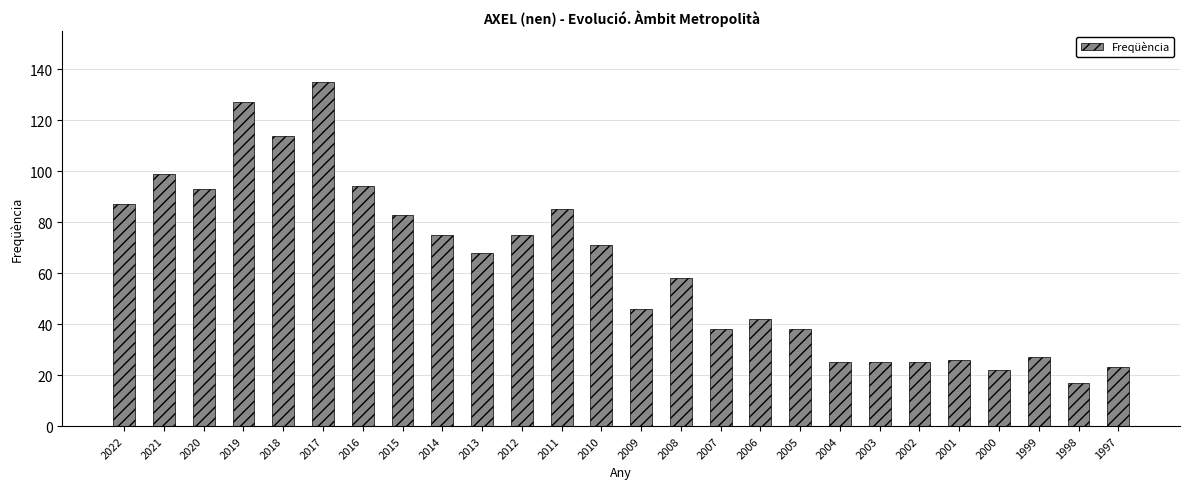

Which has a higher value, 2017 or 2018?

2017